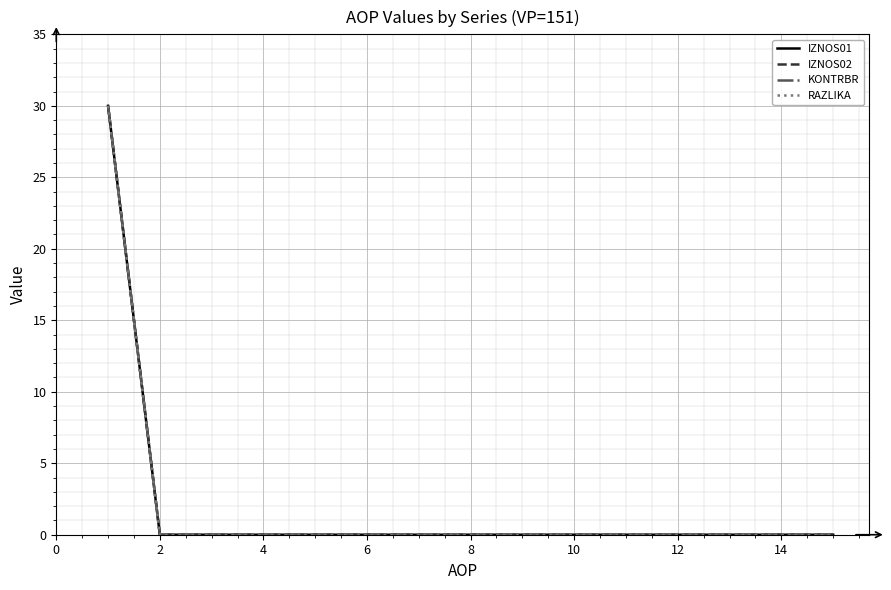

Does the chart display data point markers on the line(s)?

No